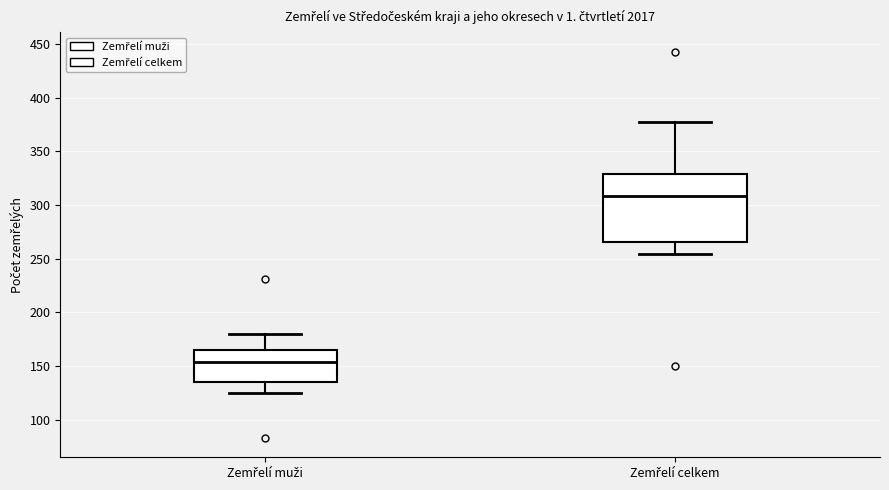

Which box's median line is the highest?

Zemřelí celkem